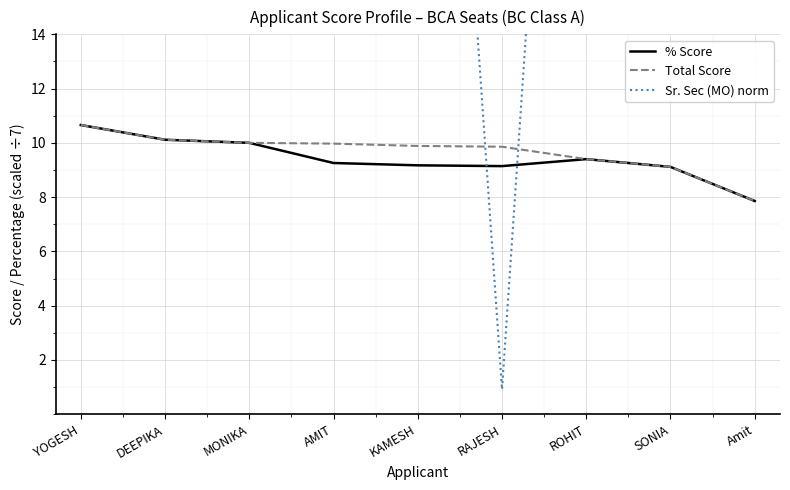

Read the Total Score value at DEEPIKA.

10.1